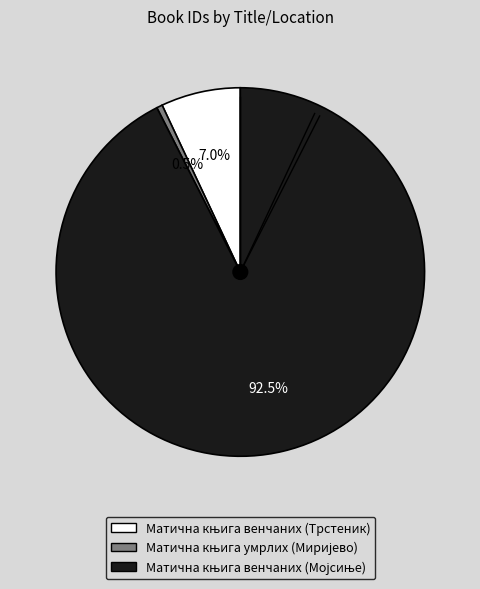

How many slices are in this pie chart?

3